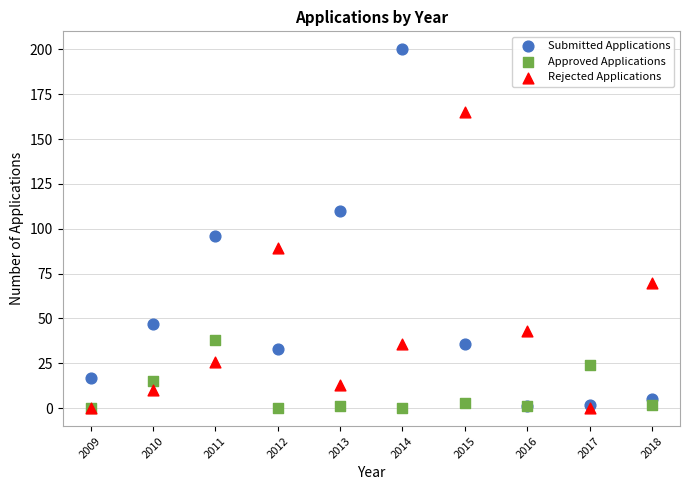

Which series reaches the maximum Y coordinate?

Submitted Applications